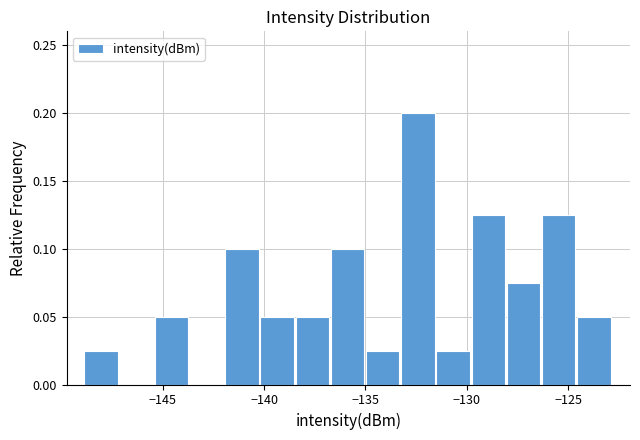

Read against the x-axis, roughly where is the centre of the tallest bar?

-132.5